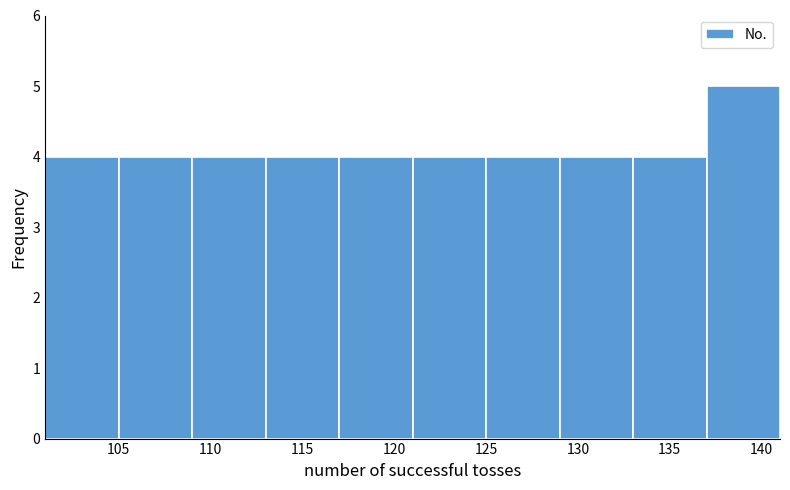

Reading left to right, list every bar in this chart as the range it spans on the x-axis followed by its height. The values are not printed on the chart, so give them approximately, as read against the axis.

101 to 105: 4
105 to 109: 4
109 to 113: 4
113 to 117: 4
117 to 121: 4
121 to 125: 4
125 to 129: 4
129 to 133: 4
133 to 137: 4
137 to 141: 5